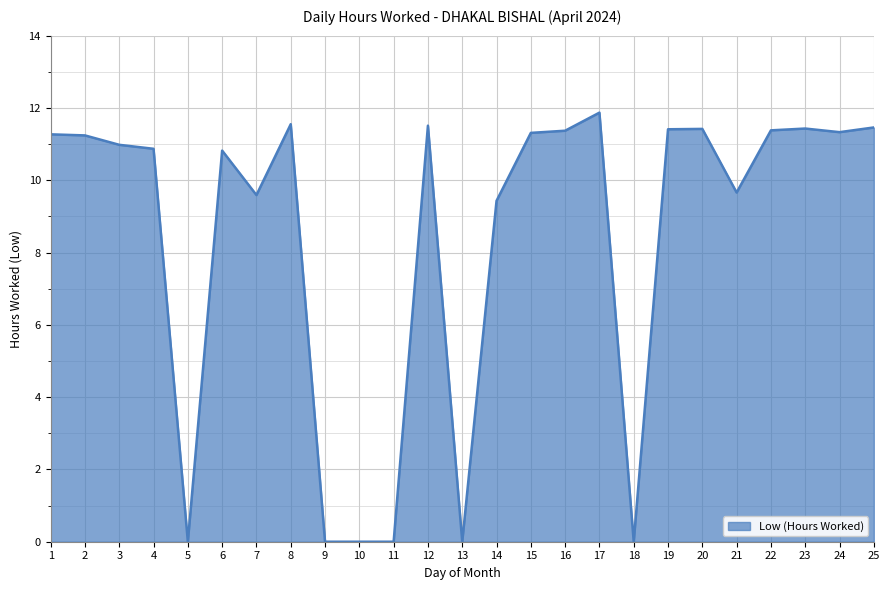

Is it true that the value at 24 is 19.4?

False